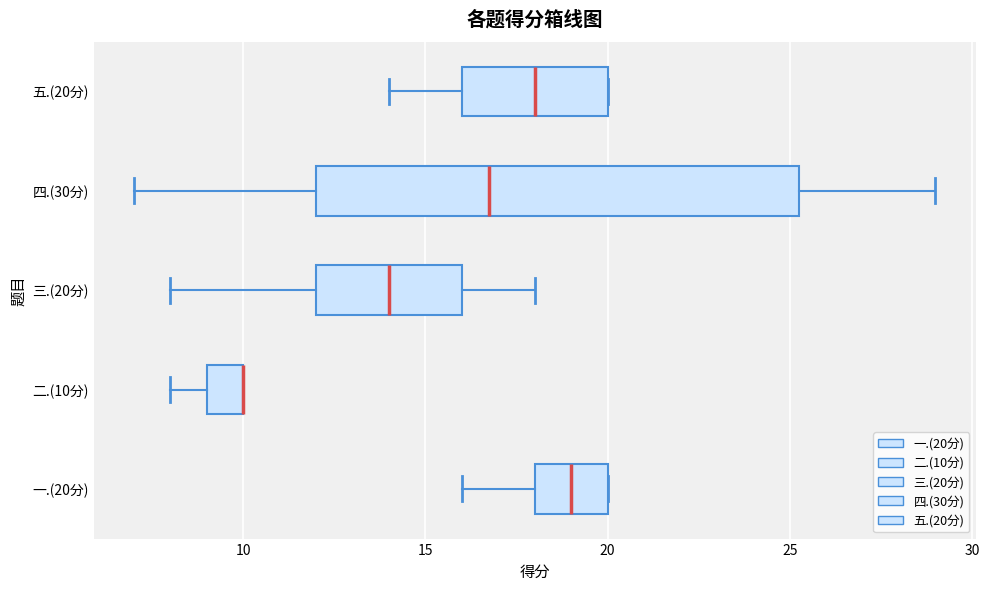

Which box is the widest, from its left edge to its right edge?

四.(30分)